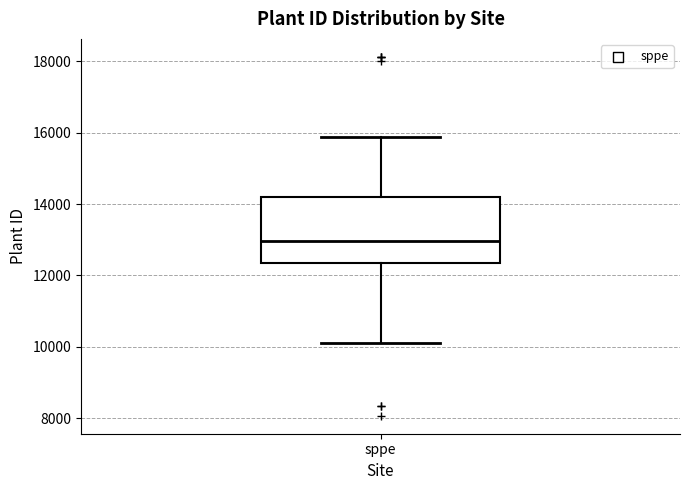

Read this box plot against the y-axis: the position of the median line, the range covered by the box, and the ends of both whiskers. The values are not printed on the chart, so give them approximately, as read against the axis.

median 13000, box 12400 to 14200, whiskers 10200 to 15800